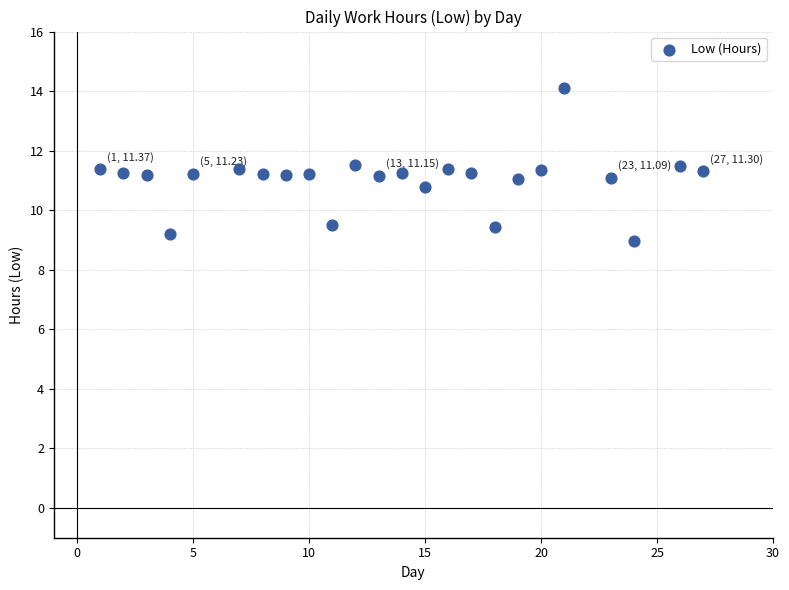

What is the range of X values (max minus min)?

26.0